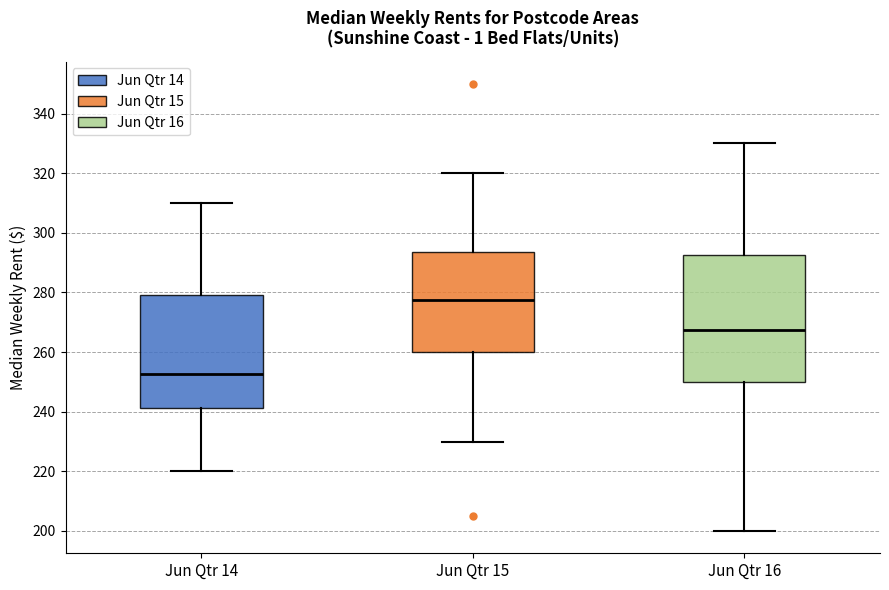

Reading left to right, read every box against the y-axis: the position of its median line, the range the box covers, and the ends of its whiskers. The values are not printed on the chart, so give them approximately, as read against the axis.

Jun Qtr 14: median 252, box 242 to 280, whiskers 220 to 310
Jun Qtr 15: median 278, box 260 to 294, whiskers 230 to 320
Jun Qtr 16: median 268, box 250 to 292, whiskers 200 to 330